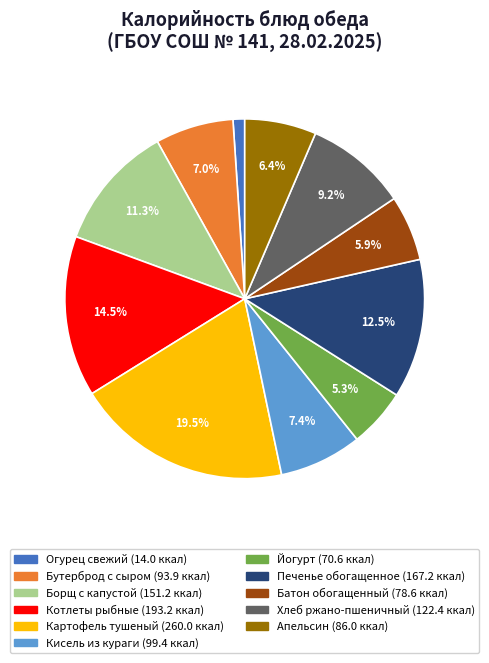

To the nearest percent, what is the average slice percentage?

9%